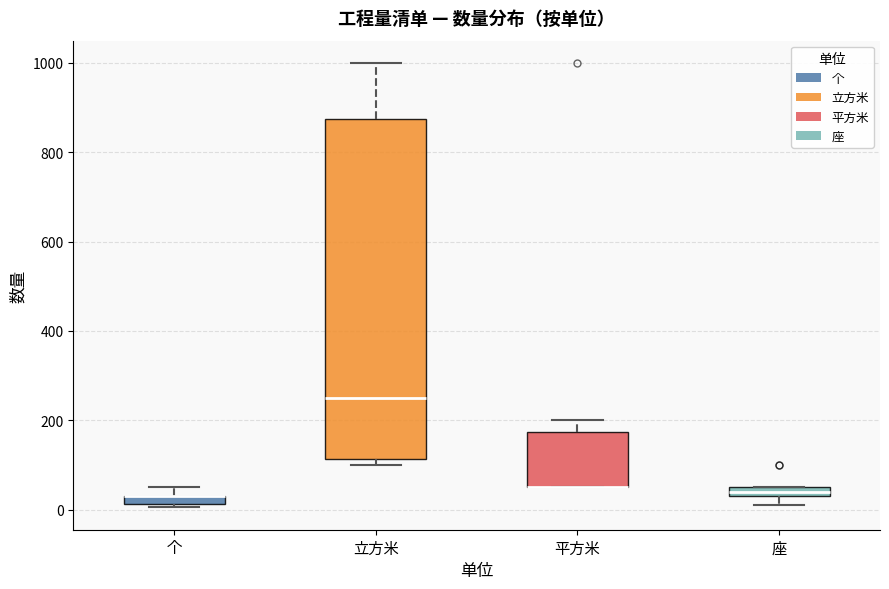

Comparing the boxes themselves (not the whiskers), which one is the tallest?

立方米